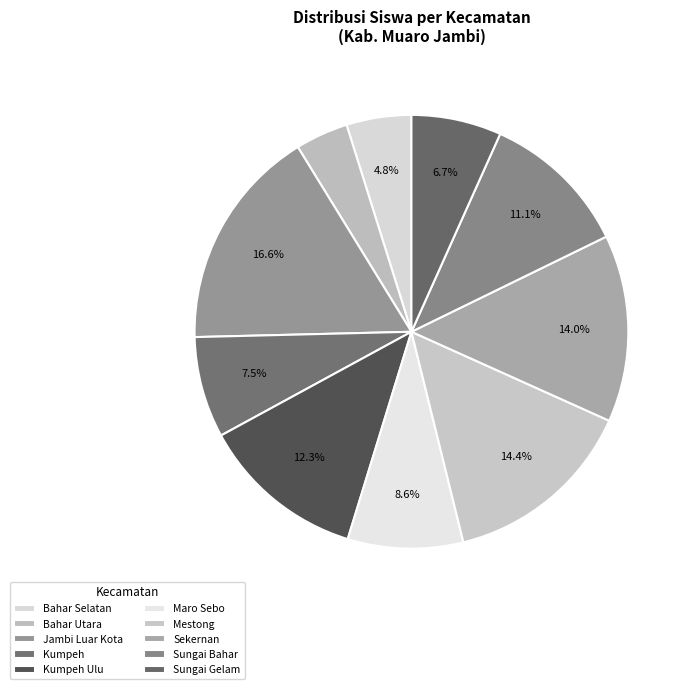

How many segments does this pie chart have?

10